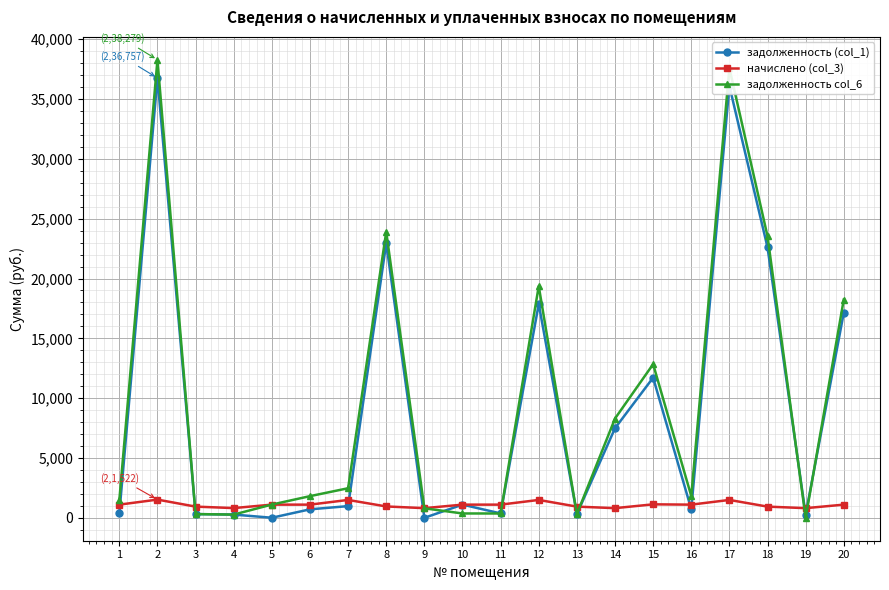

The value of задолженность (col_1) at 12 is 4876.6. True or false?

False